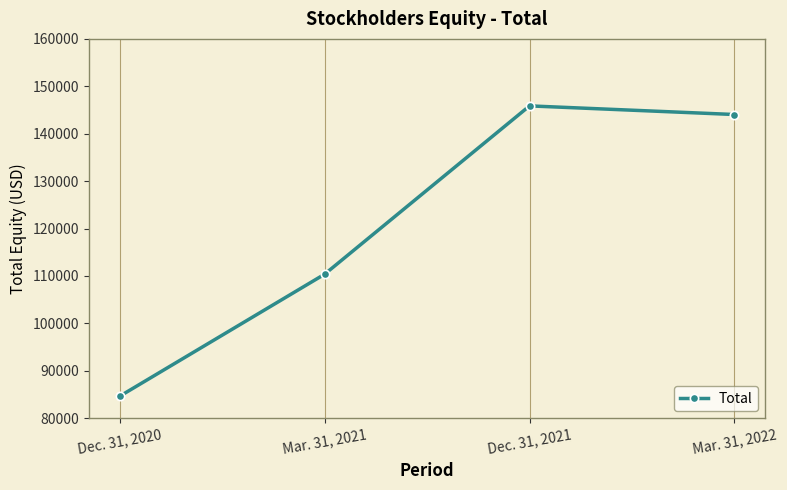

Approximately how many times larger is the value at Mar. 31, 2021 compared to Dec. 31, 2020?

1.3